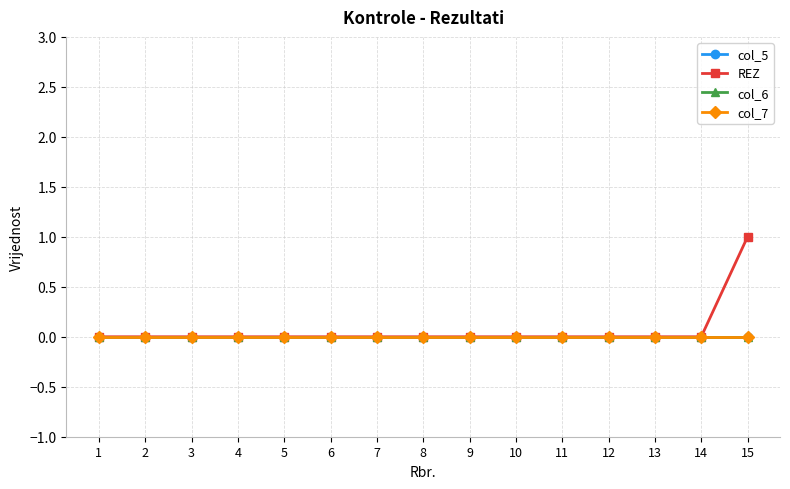

Is this an area chart (filled region under the line)?

No